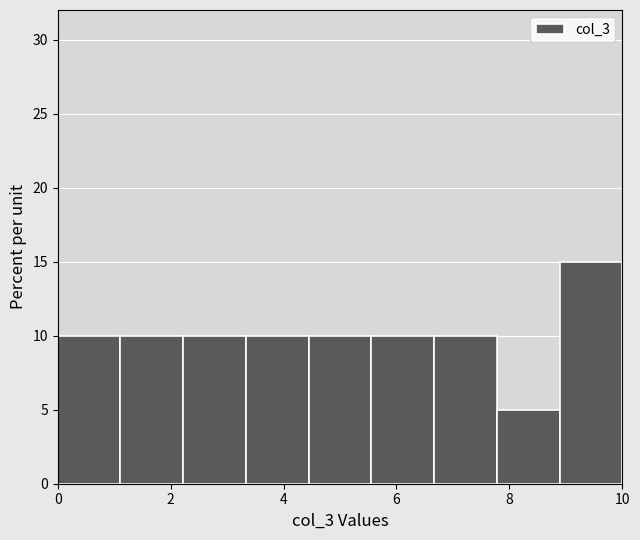

Reading left to right, list every bar in this chart as the range it spans on the x-axis followed by its height. Neither the bar edges nor the heights are printed on the chart, so give them approximately, as read against the axes.

0.0 to 1.2: 10
1.2 to 2.2: 10
2.2 to 3.4: 10
3.4 to 4.4: 10
4.4 to 5.6: 10
5.6 to 6.6: 10
6.6 to 7.8: 10
7.8 to 8.8: 5
8.8 to 10.0: 15